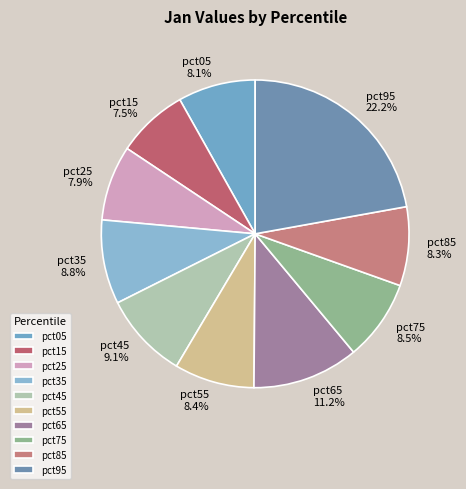

Is there any slice that represents more than half of the pie?

No